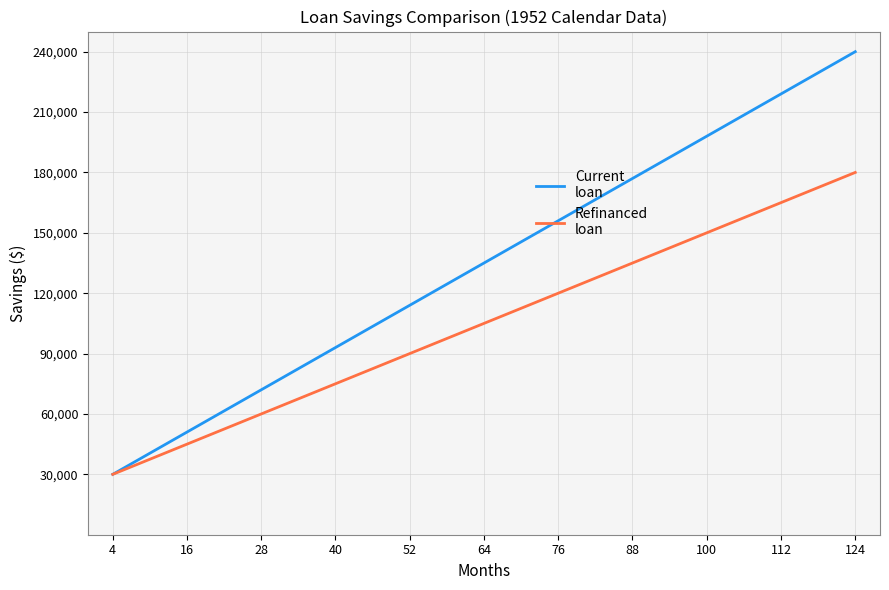

What is the greatest value displayed?

240000